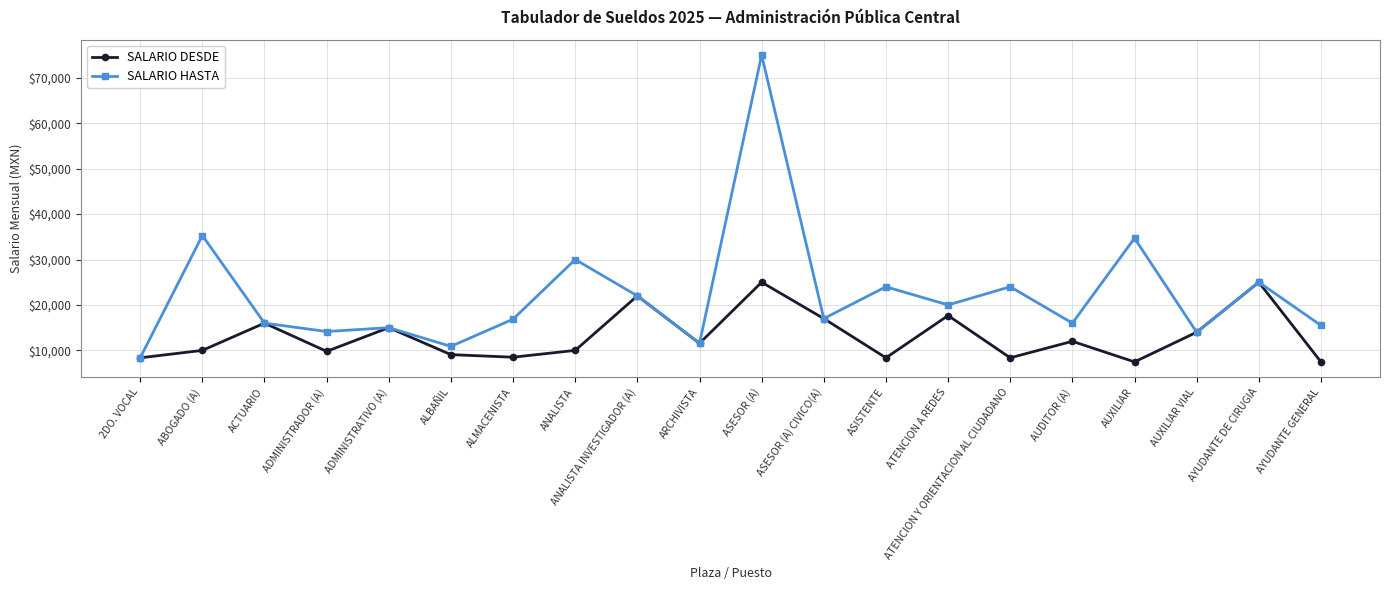

Which series has the largest range (max minus min)?

SALARIO HASTA